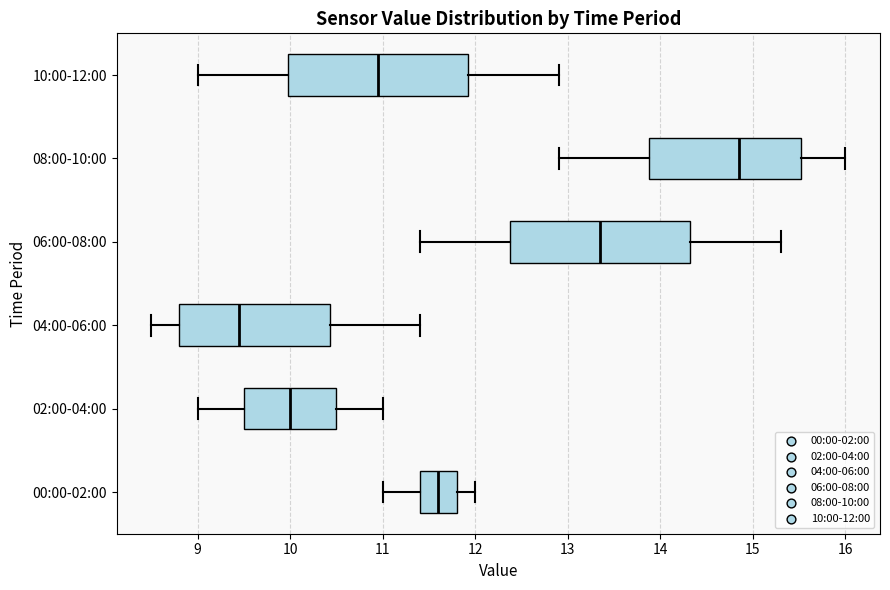

Where is the left edge of the box for 06:00-08:00 on the x-axis? The values are not printed on the chart, so give them approximately, as read against the axis.

12.4